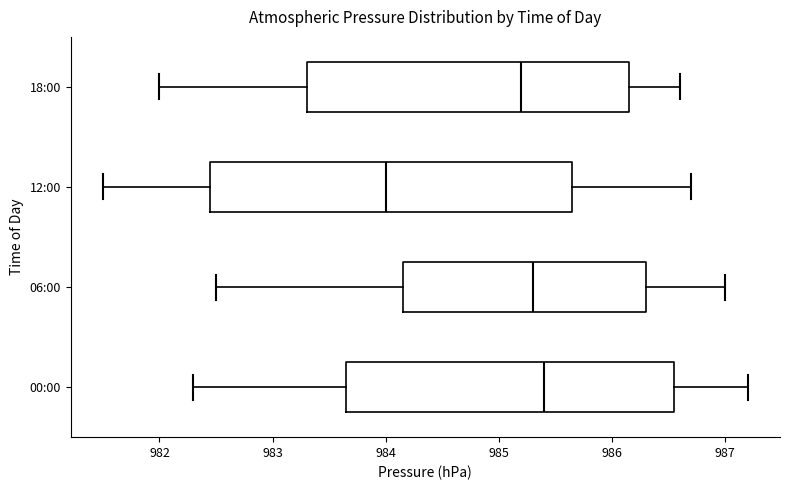

Which box is the widest, from its left edge to its right edge?

12:00